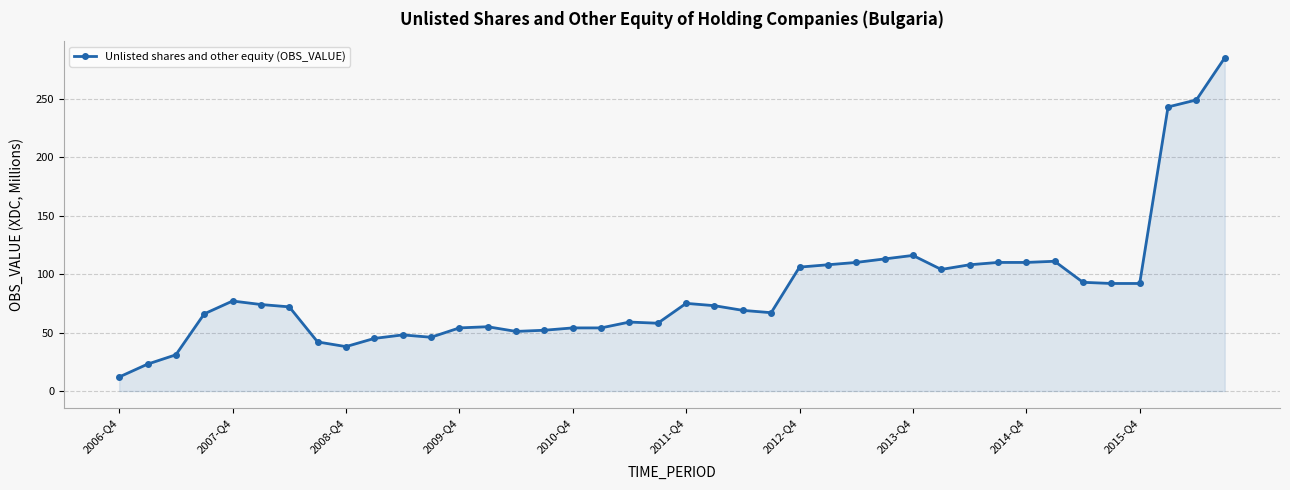

What is the value of the 1st point from the left?

12